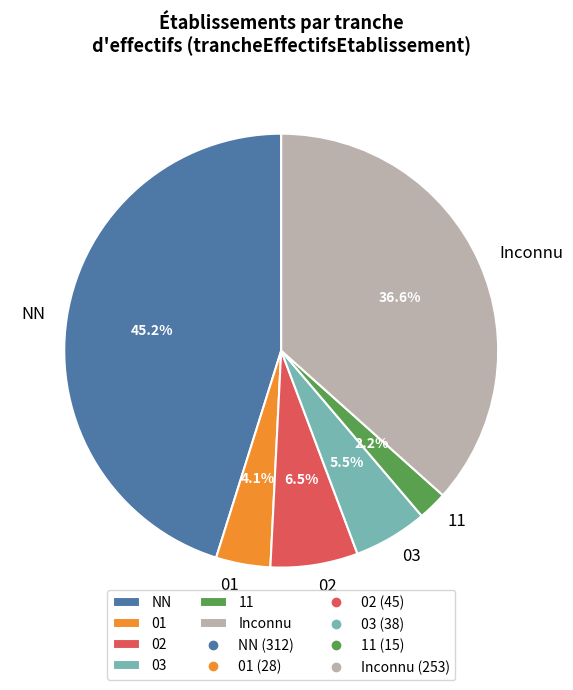

Is there a majority slice in this chart?

No